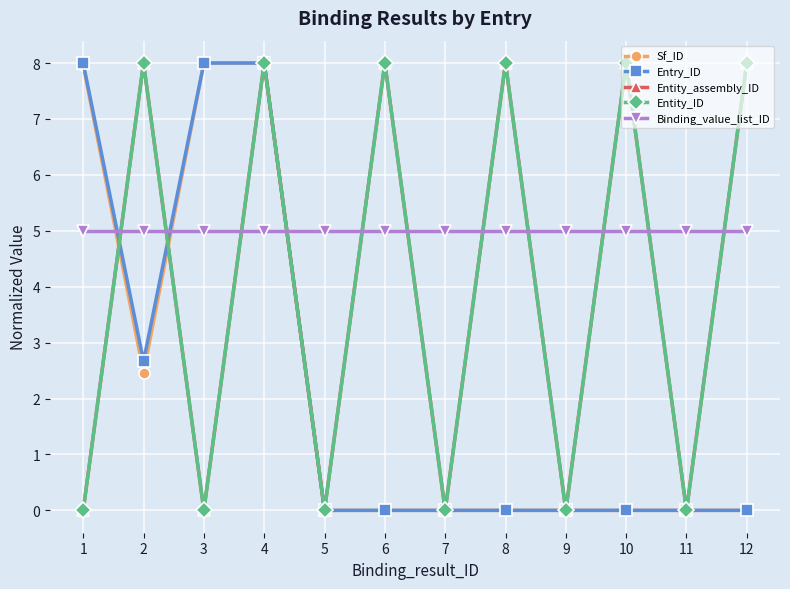

Is this an area chart (filled region under the line)?

No